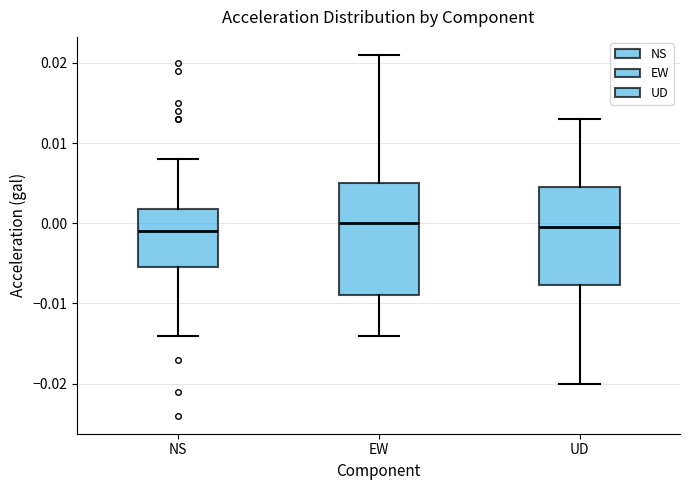

Reading left to right, transcribe this box plot: for each box, give where its median line is, the range the box spans, and where its two whiskers end, as read against the y-axis. The values are not printed on the chart, so give them approximately, as read against the axis.

NS: median -0.001, box -0.005 to 0.002, whiskers -0.014 to 0.008
EW: median 0.000, box -0.009 to 0.005, whiskers -0.014 to 0.021
UD: median 0.000, box -0.008 to 0.005, whiskers -0.020 to 0.013